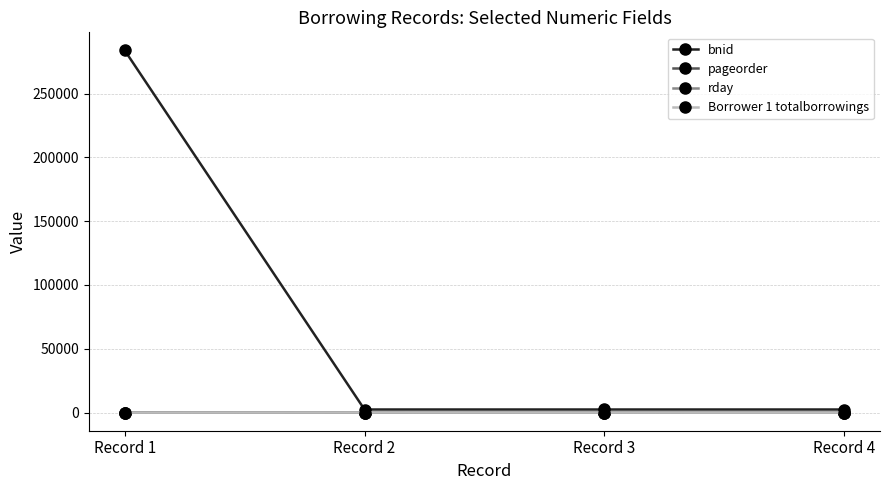

What is the sum of all Borrower 1 totalborrowings values?

137